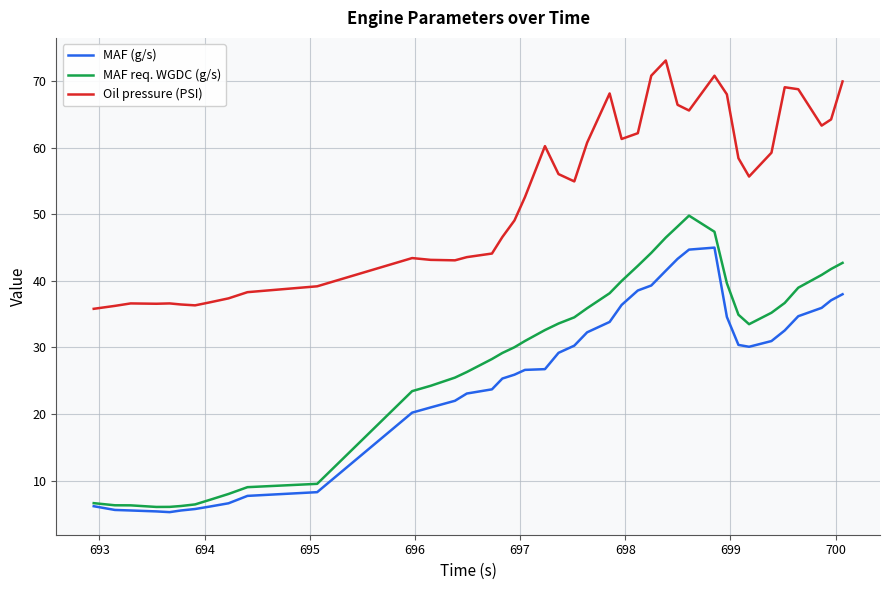

Which series has the largest total across all categories?

Oil pressure (PSI)